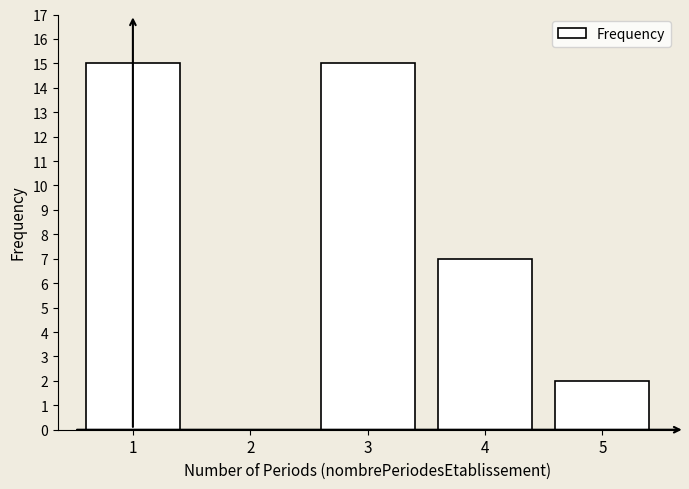

Reading left to right, what are all the values shown in this chart?

1=15	2=0	3=15	4=7	5=2